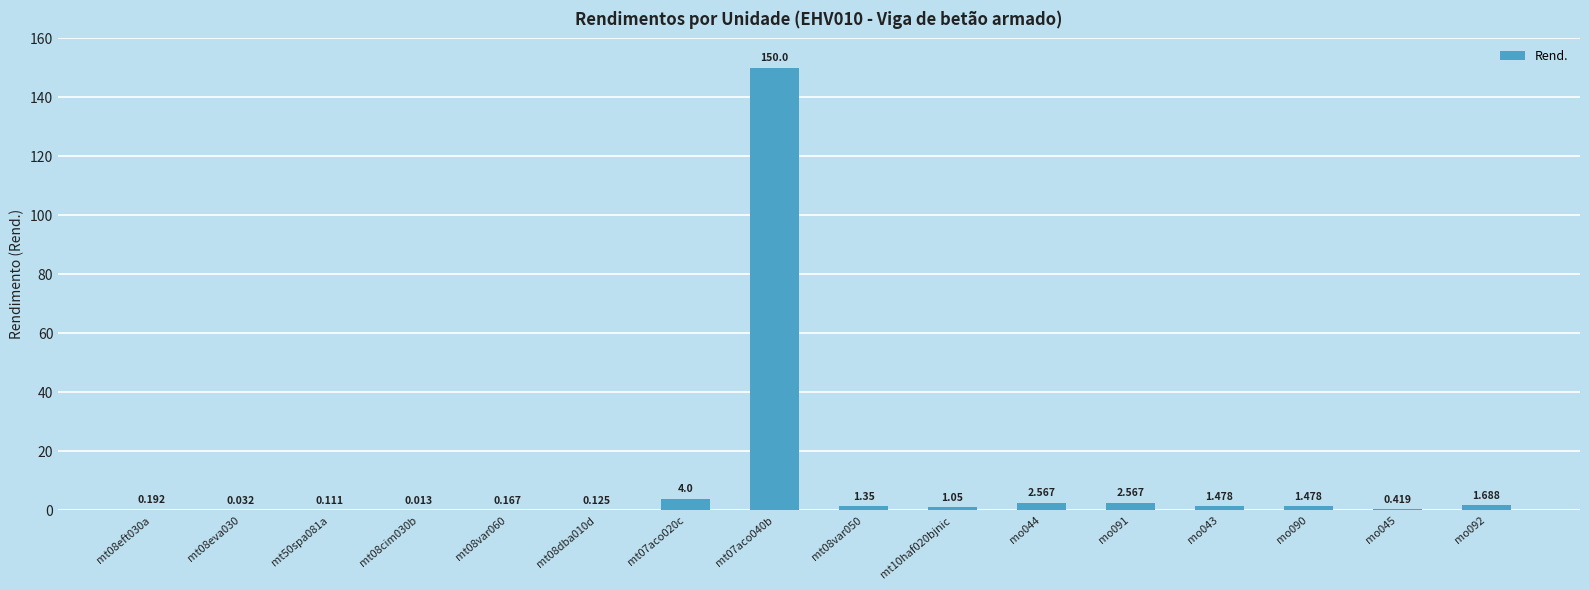

What position from the left is mt07aco020c?

7